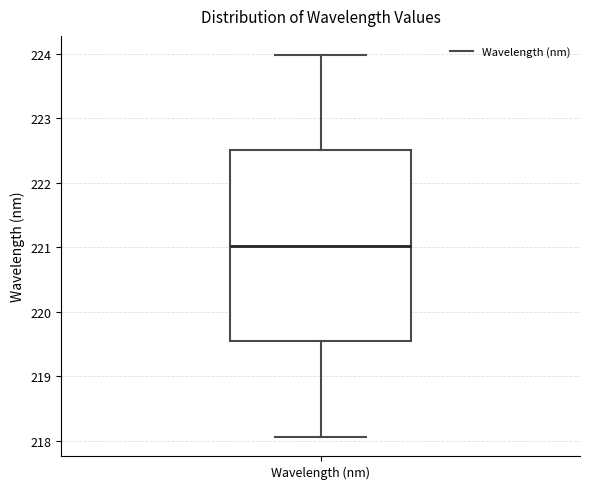

Where is the lower edge of the box for Wavelength (nm) on the y-axis? The values are not printed on the chart, so give them approximately, as read against the axis.

219.5